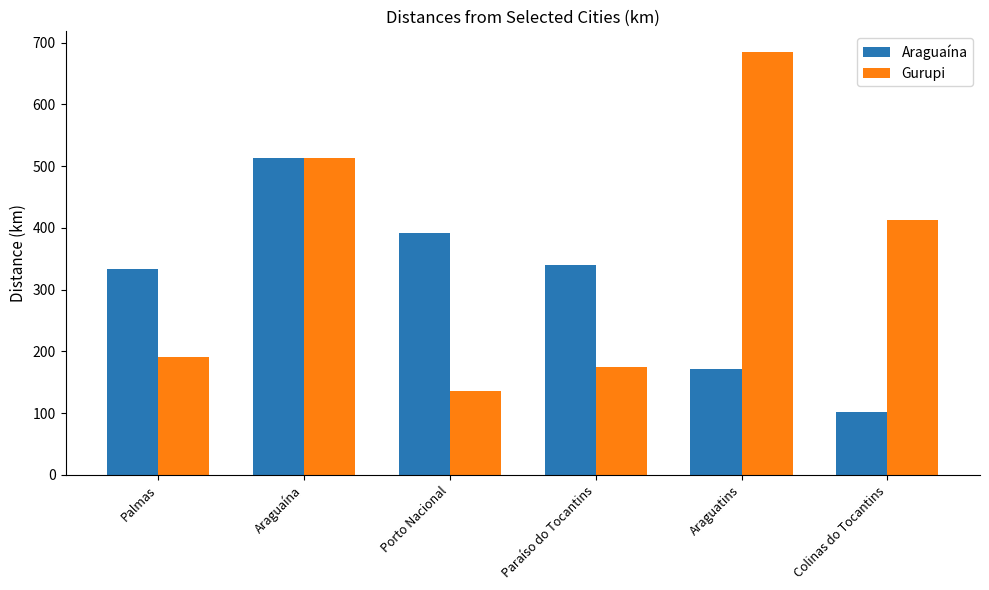

What is the difference between the highest and lowest values at Araguatins?

512